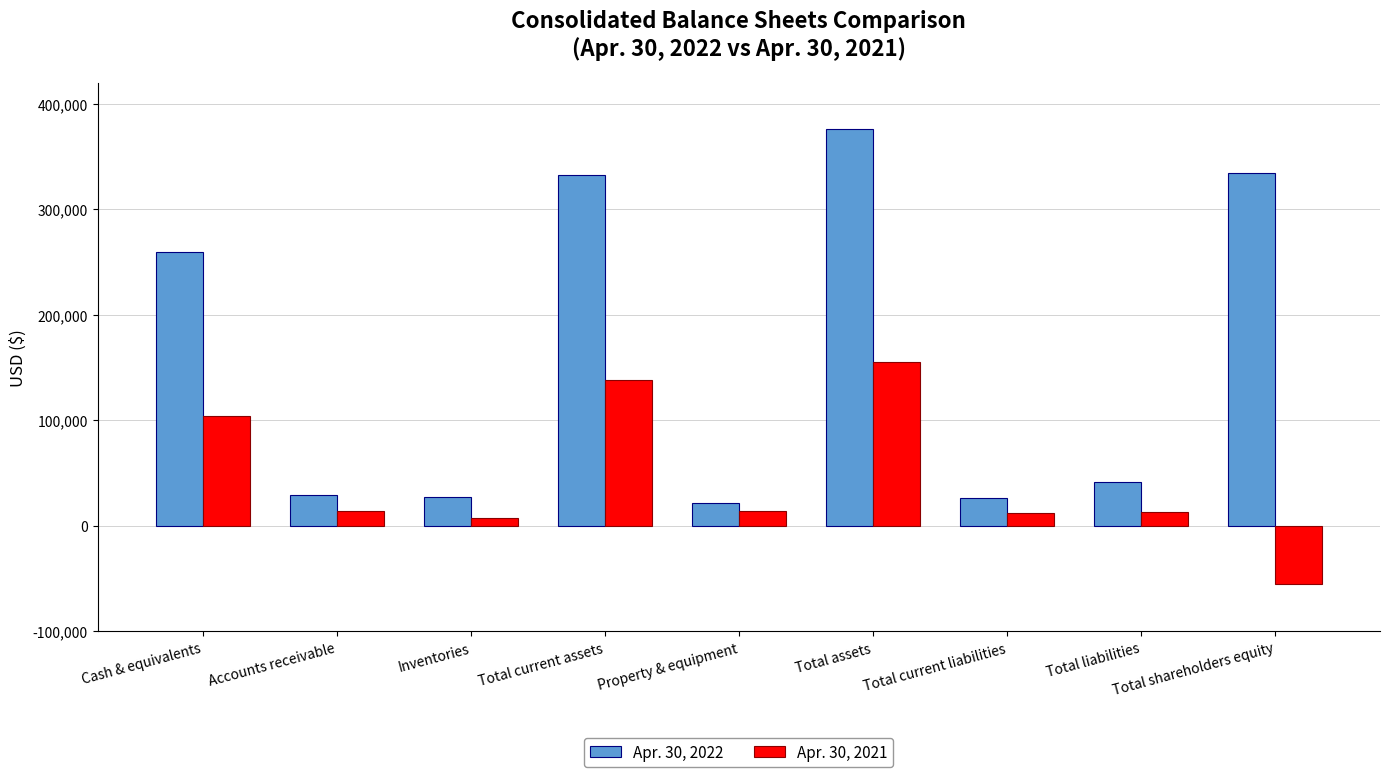

True or false: Apr. 30, 2021 has a value of -16077 at Total shareholders equity.

False